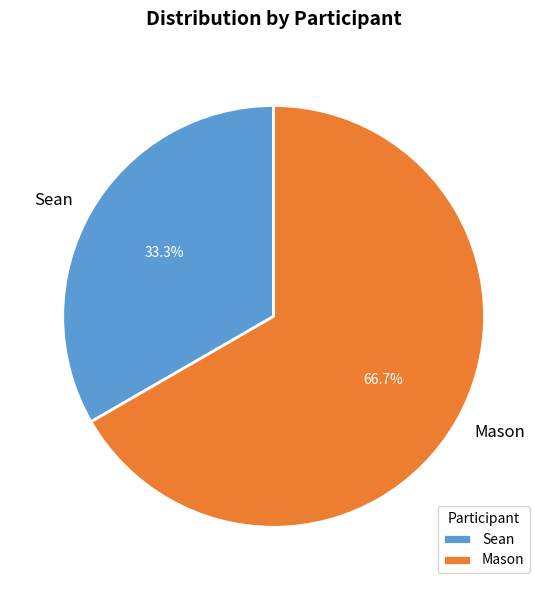

Rank the categories by value from lowest to highest.

Sean, Mason